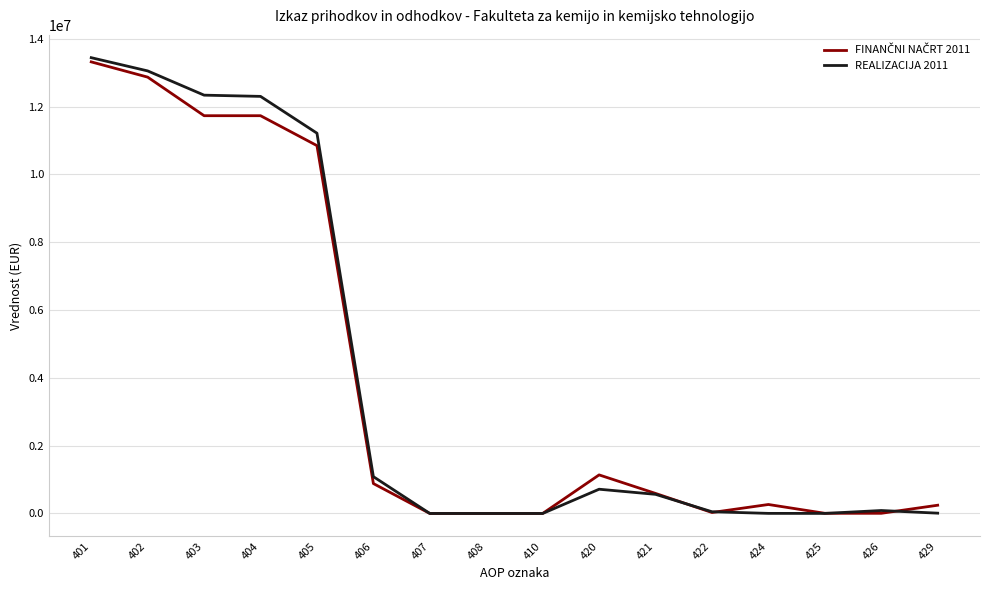

Between 406 and 410, which series saw the biggest shift?

REALIZACIJA 2011